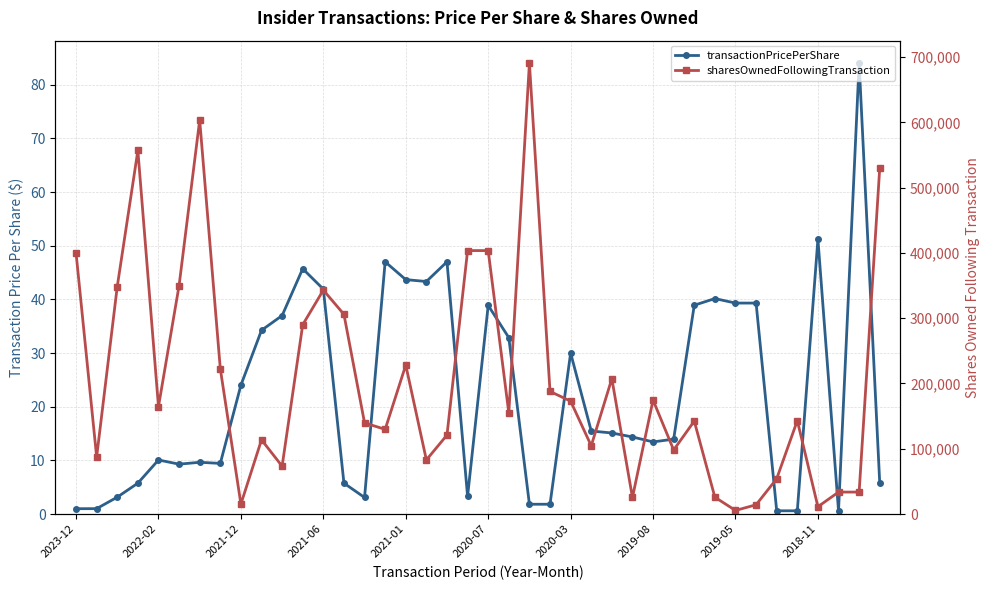

Reading left to right, extract all data points from this chart.

transactionPricePerShare: 1.0	1.0	3.1	5.8	10.1	9.3	9.6	9.4	24.0	34.2	37.0	45.7	41.9	5.8	3.1	47.0	43.7	43.3	47.0	3.3	38.9	32.9	1.8	1.8	30.0	15.5	15.1	14.4	13.4	13.9	38.9	40.1	39.3	39.3	0.6	0.6	51.2	0.6	84.0	5.8
sharesOwnedFollowingTransaction: 400089.0	87299.0	348524.0	557011.0	164589.0	349939.0	603670.0	222632.0	15217.0	113670.0	73292.0	289975.0	343066.0	305860.0	139671.0	129671.0	228217.0	82893.0	120921.0	403600.0	403600.0	154821.0	690938.0	187821.0	172906.0	104508.0	207327.0	25314.0	174577.0	98102.0	142341.0	25744.0	5444.0	14142.0	54102.0	143080.0	11156.0	33602.0	33602.0	530191.0